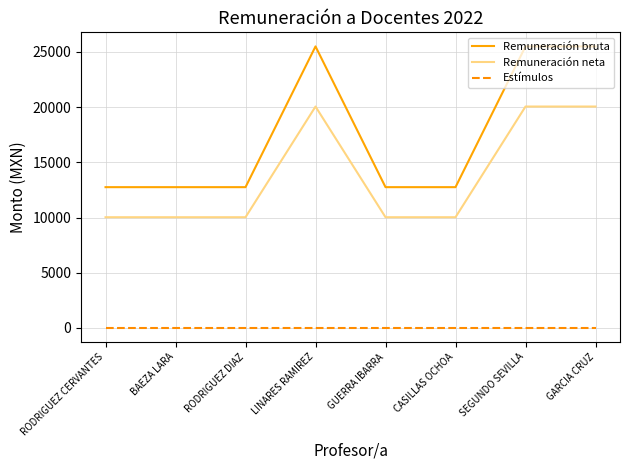

Rank the series at CASILLAS OCHOA from highest to lowest value.

Remuneración bruta, Remuneración neta, Estímulos